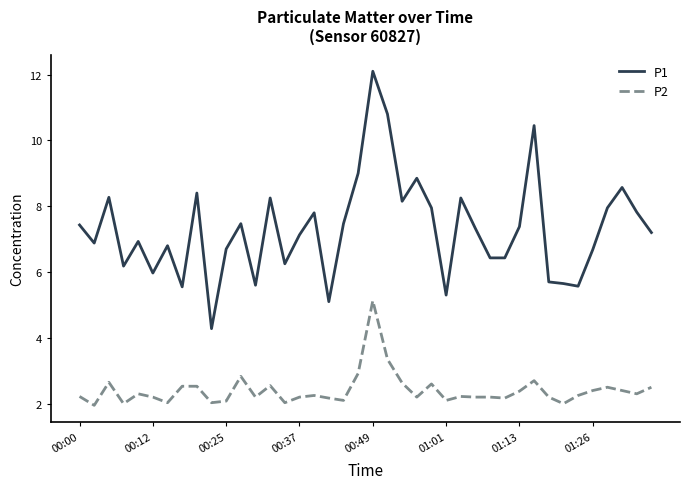

True or false: P1 and P2 cross at least once.

False